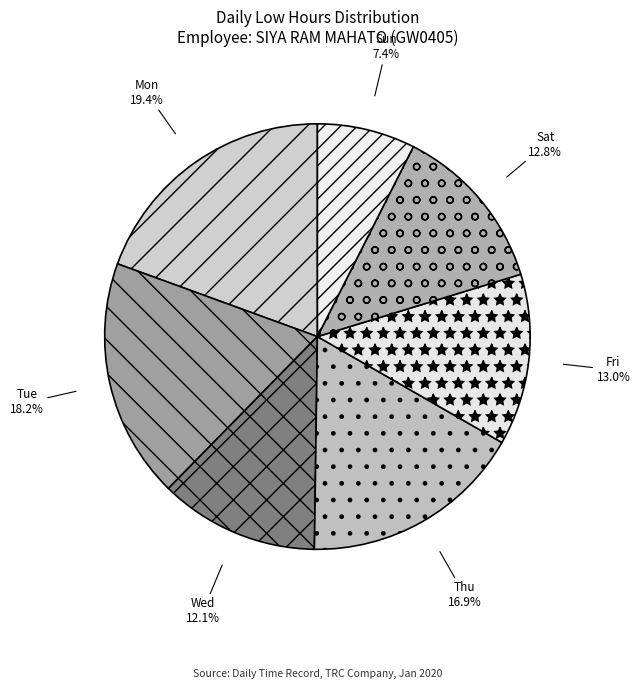

What portion of the pie excludes Sun?

92.6%